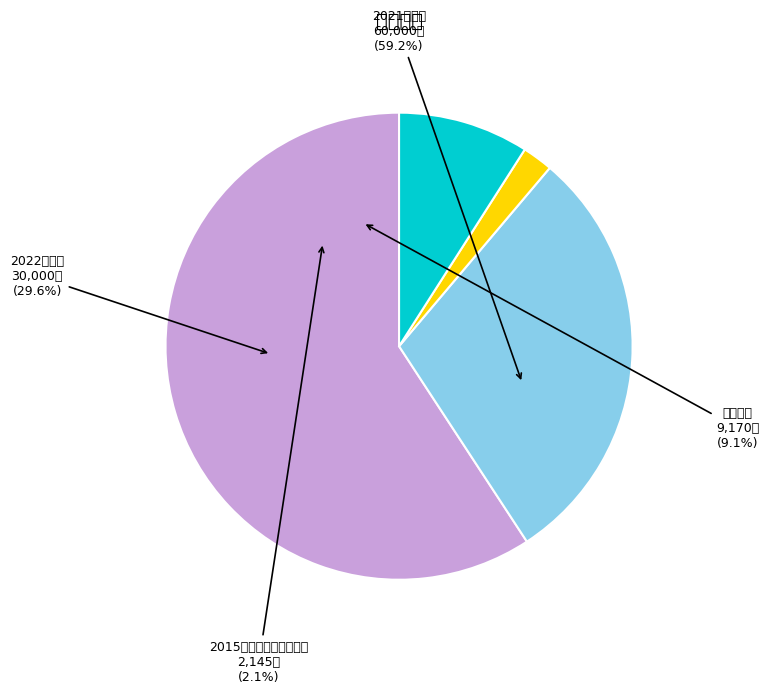

To the nearest percent, what is the combined percentage of 2015年末尾欠承包土地款 and 2022年经费?

32%